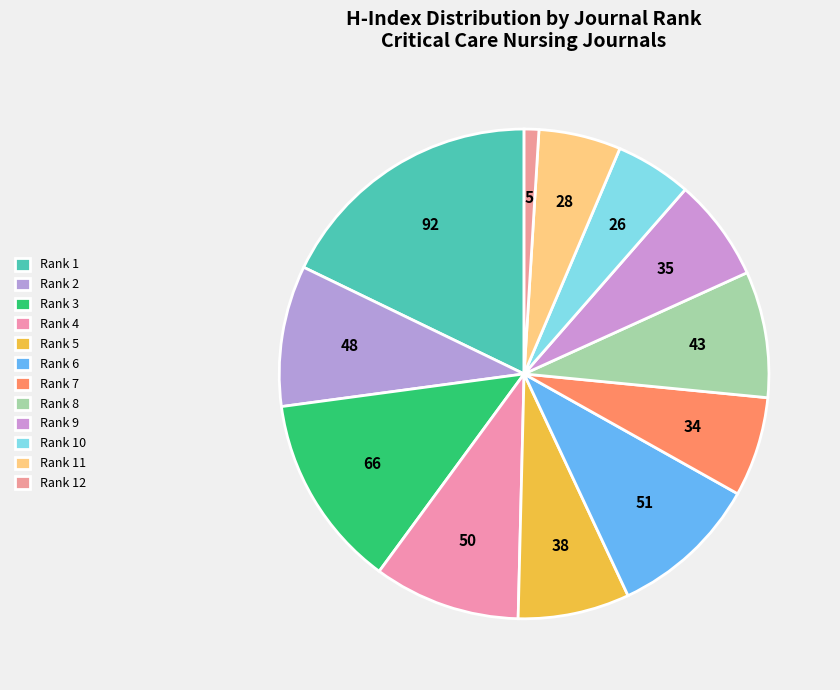

Is there a majority slice in this chart?

No